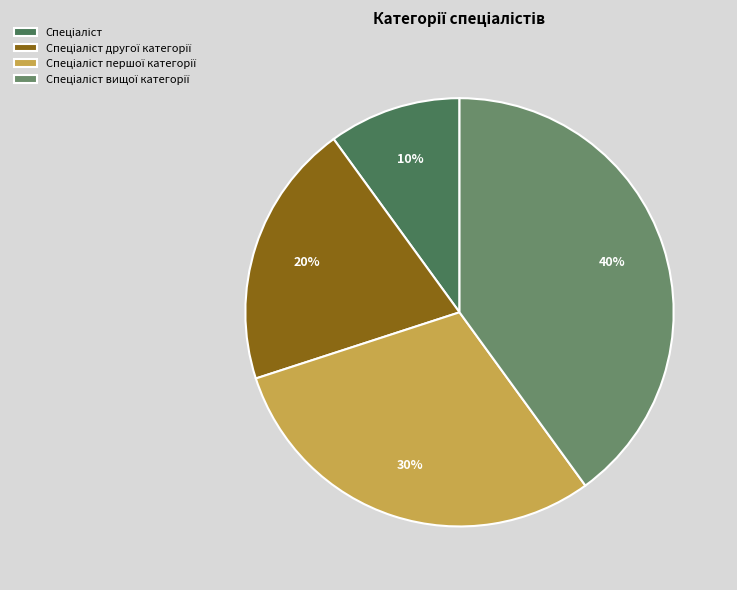

To the nearest percent, what is the difference between the largest and smallest slice percentages?

30%